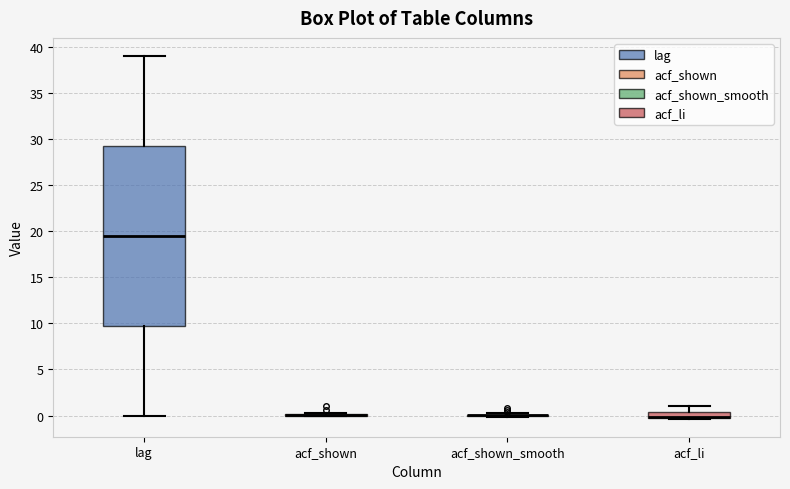

Where does the upper whisker of the box for lag end on the y-axis? The values are not printed on the chart, so give them approximately, as read against the axis.

39.0